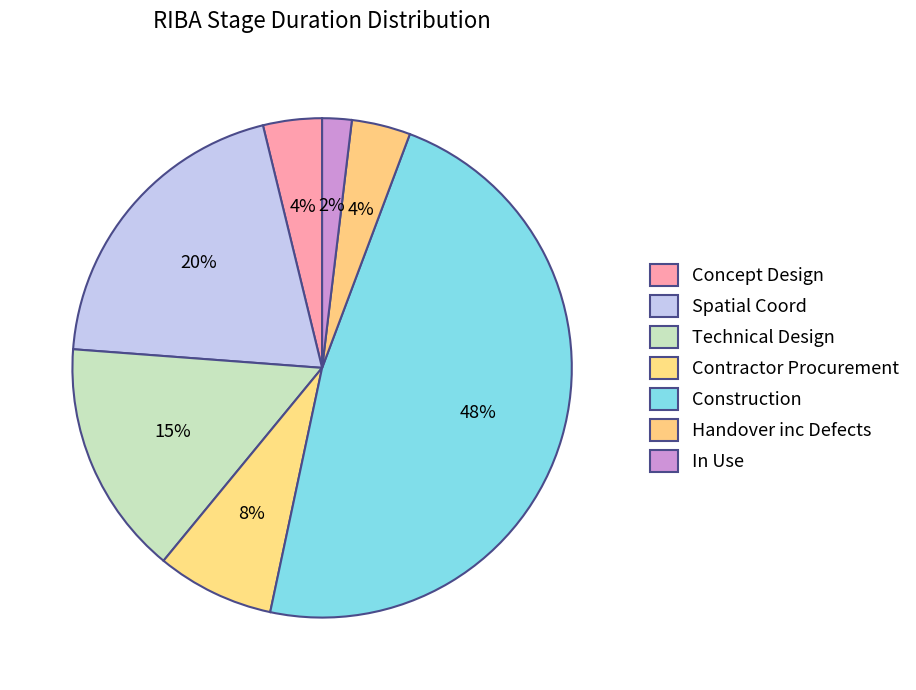

To the nearest percent, what is the average slice percentage?

14%